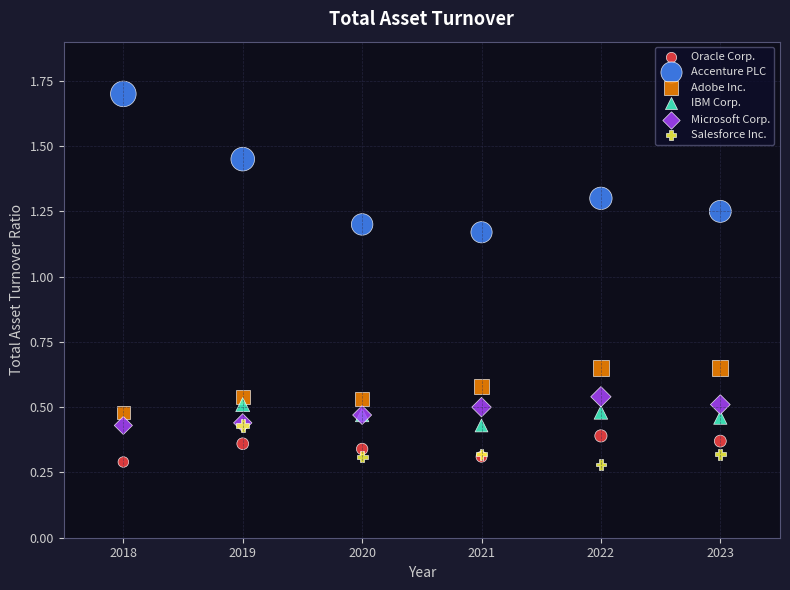

Which series reaches the maximum Y coordinate?

Accenture PLC